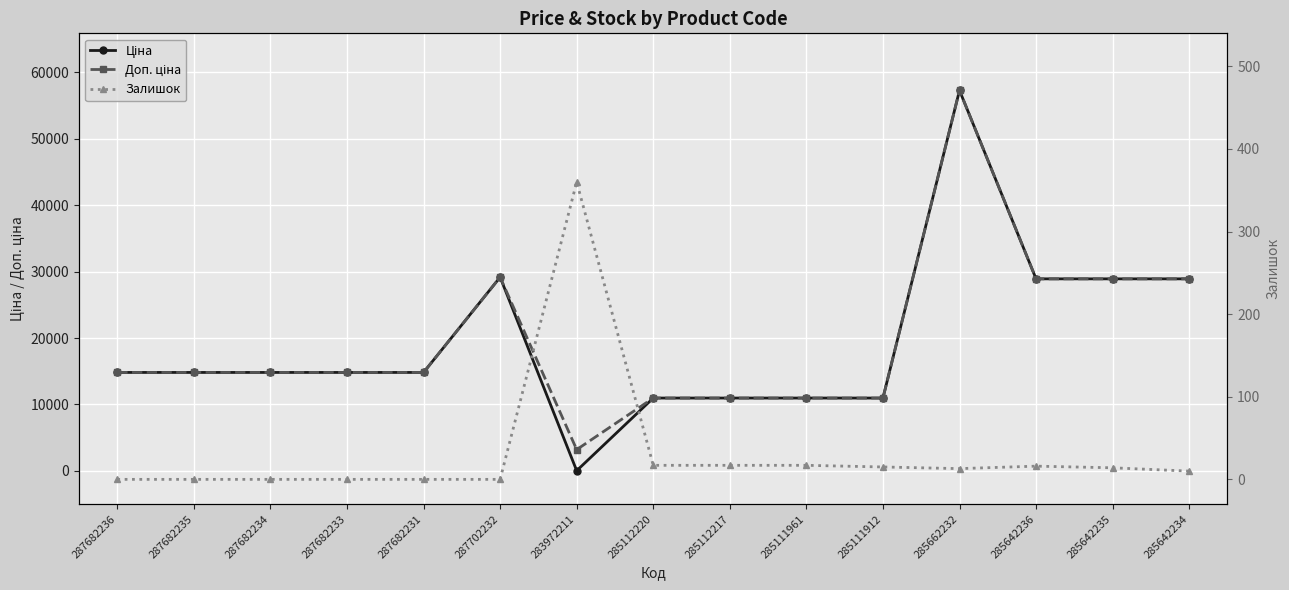

Which series has the largest range (max minus min)?

Ціна